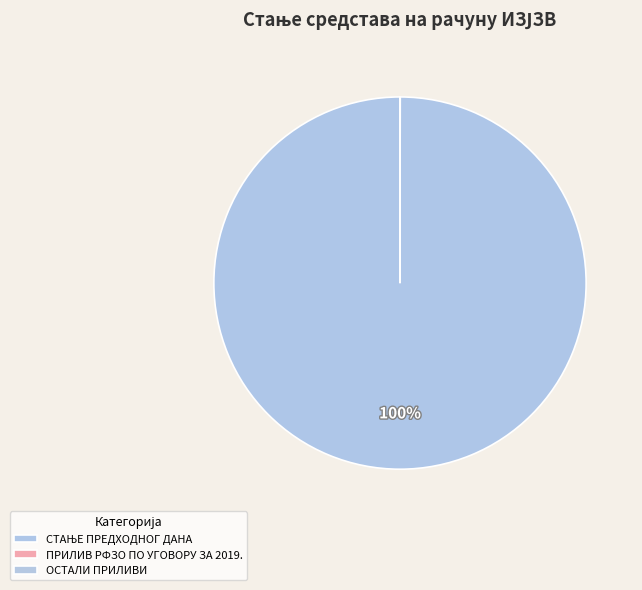

Count the number of slices in the pie.

3